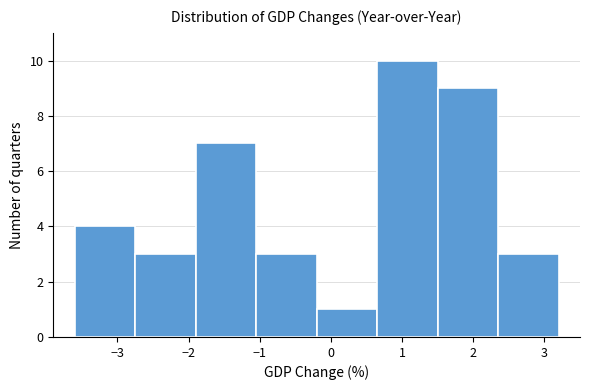

Over which range of the x-axis is the bar tallest?

0.65 to 1.50